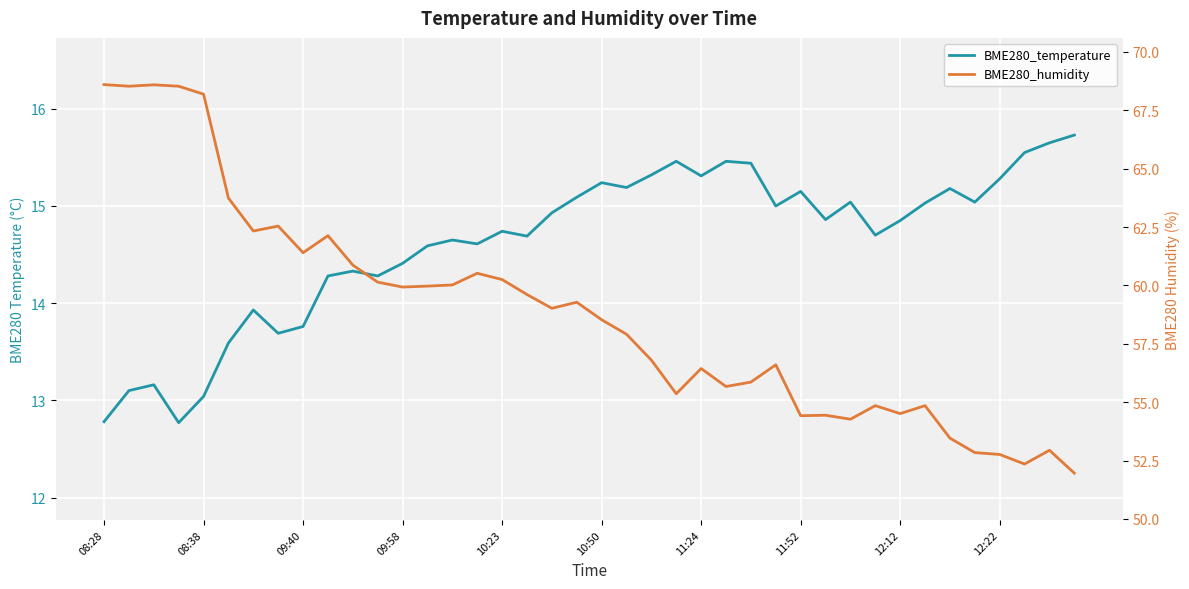

Is it true that BME280_temperature equals 15.0 at 27?

True